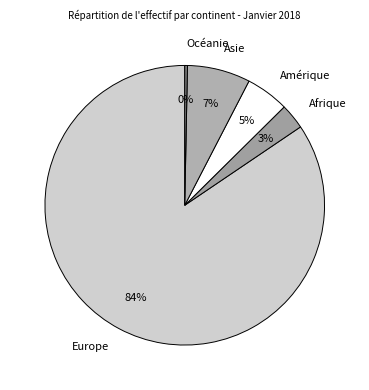

How many segments does this pie chart have?

5